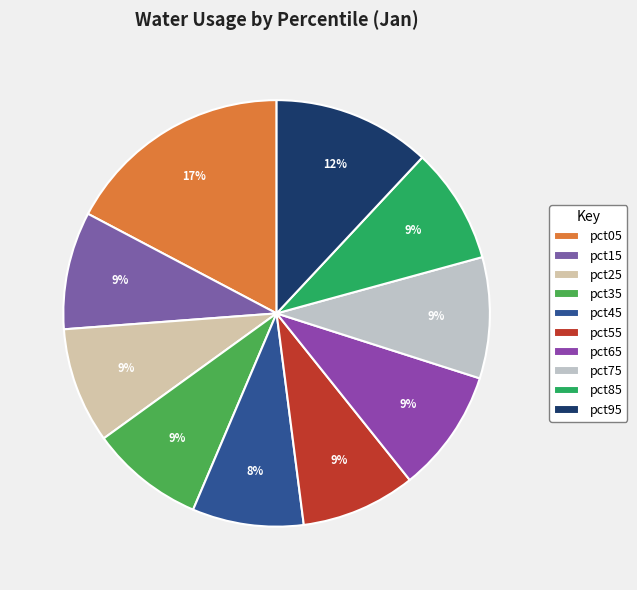

To the nearest percent, what portion does pct75 represent?

9%